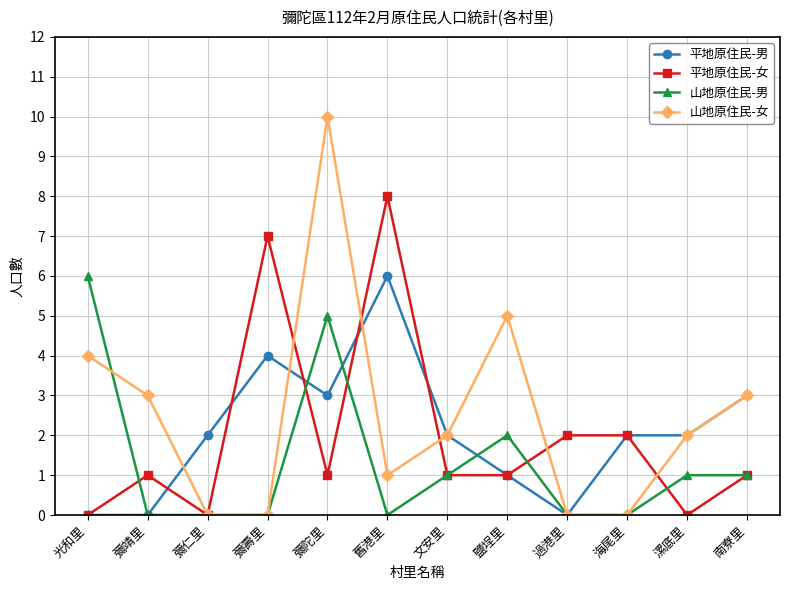

Is the value of 平地原住民-女 at 漯底里 greater than the value of 平地原住民-男 at 彌陀里?

No